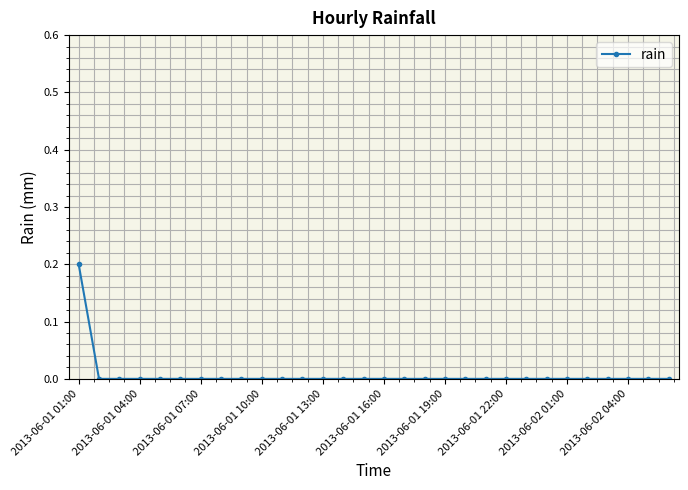

Reading left to right, extract all data points from this chart.

0.2	0.0	0.0	0.0	0.0	0.0	0.0	0.0	0.0	0.0	0.0	0.0	0.0	0.0	0.0	0.0	0.0	0.0	0.0	0.0	0.0	0.0	0.0	0.0	0.0	0.0	0.0	0.0	0.0	0.0